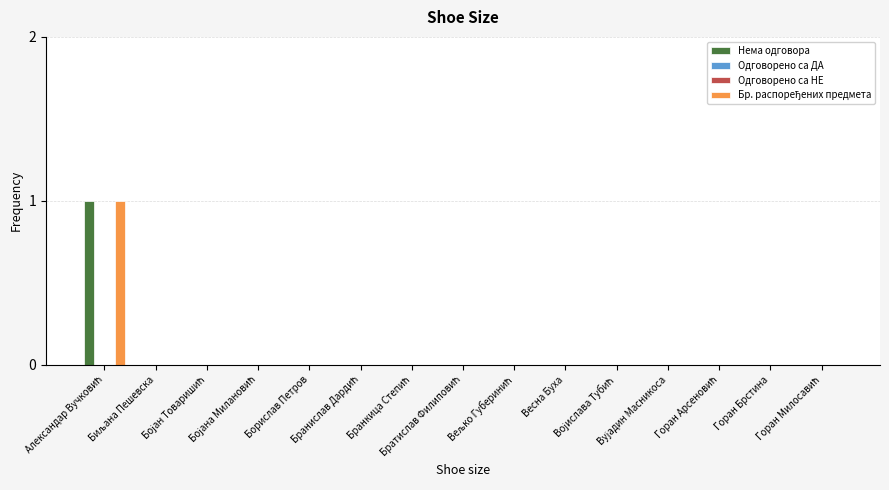

How many distinct data groups are displayed?

4